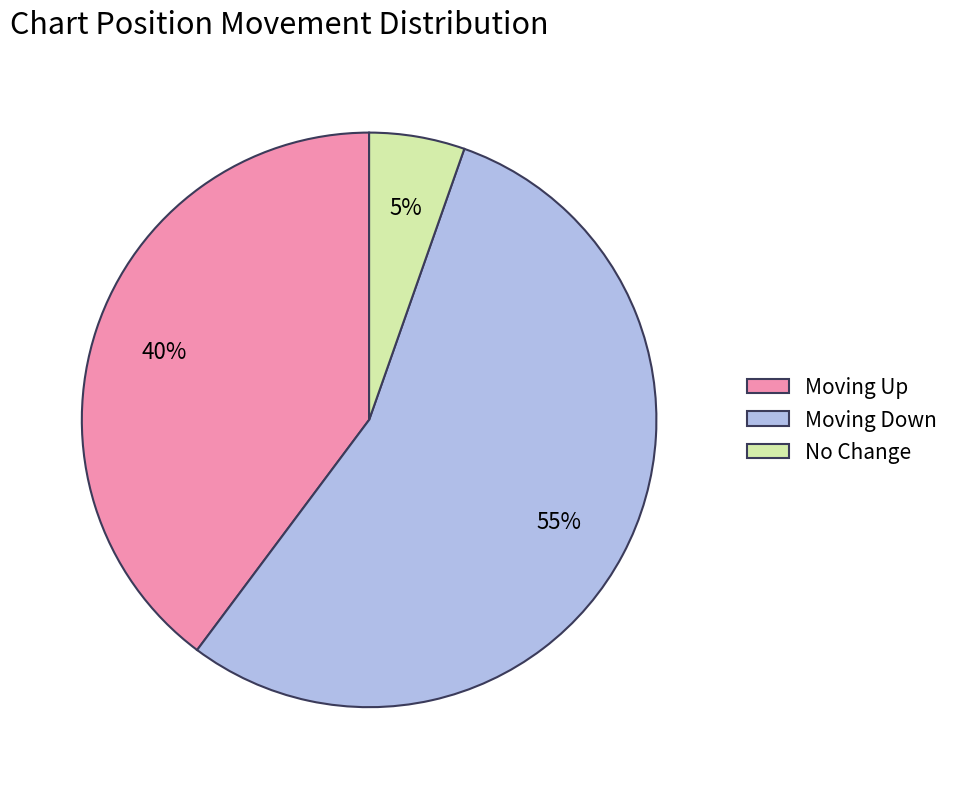

Is the sum of Moving Down and Moving Up greater than half?

Yes